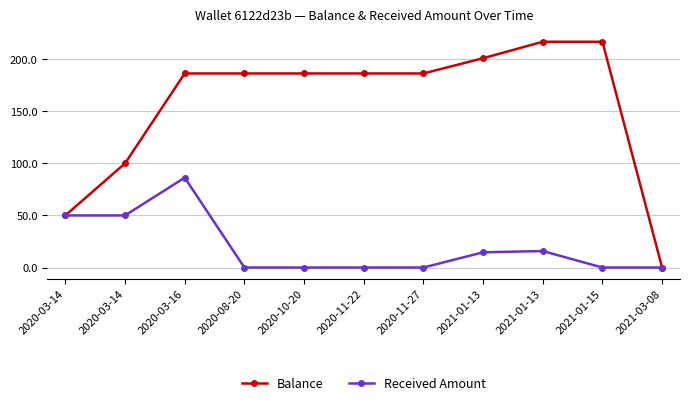

Reading left to right, extract all data points from this chart.

Balance: 50.0	100.0	186.3	186.3	186.3	186.3	186.3	200.9	216.7	216.7	0.0
Received Amount: 50.0	50.0	86.3	0.0	0.0	0.0	0.0	14.6	15.8	0.0	0.0